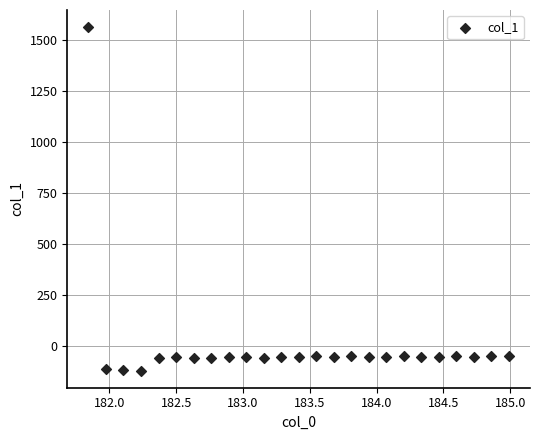

What is the range of Y values (max minus min)?

1679.9